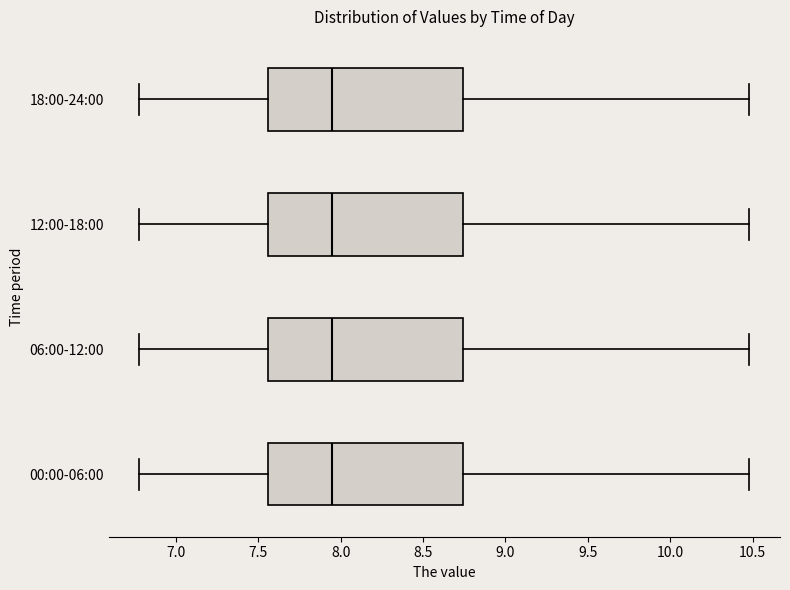

Where does the right whisker of the box for 18:00-24:00 end on the x-axis? The values are not printed on the chart, so give them approximately, as read against the axis.

10.50